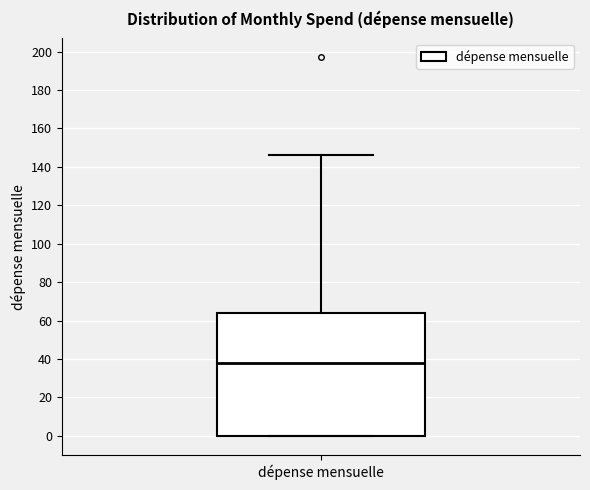

Read this box plot against the y-axis: the position of the median line, the range covered by the box, and the ends of both whiskers. The values are not printed on the chart, so give them approximately, as read against the axis.

median 38, box 0 to 64, whiskers 0 to 146